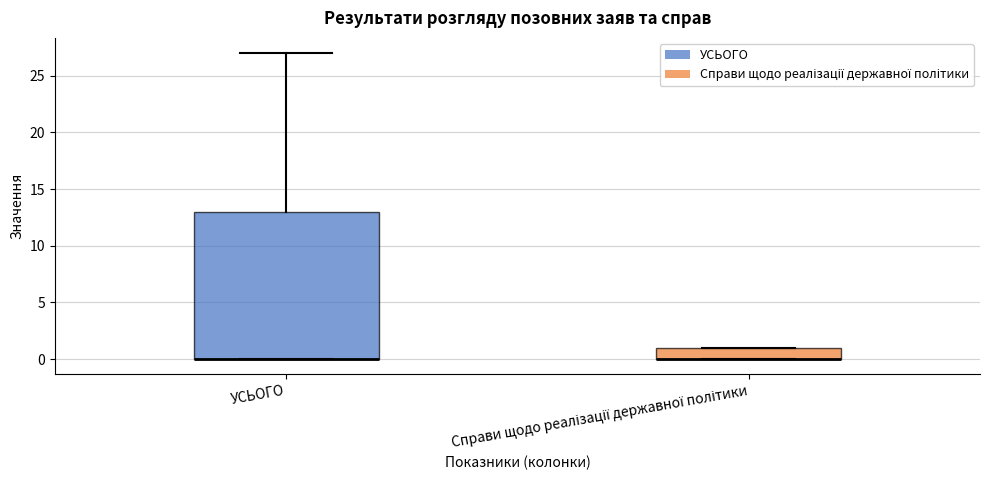

Reading left to right, transcribe this box plot: for each box, give where its median line is, the range the box spans, and where its two whiskers end, as read against the y-axis. The values are not printed on the chart, so give them approximately, as read against the axis.

УСЬОГО: median 0 (drawn on the box's lower edge), box 0 to 13, whiskers 0 to 27
Справи щодо реалізації державної політики: median 0 (drawn on the box's lower edge), box 0 to 1, whiskers 0 to 1